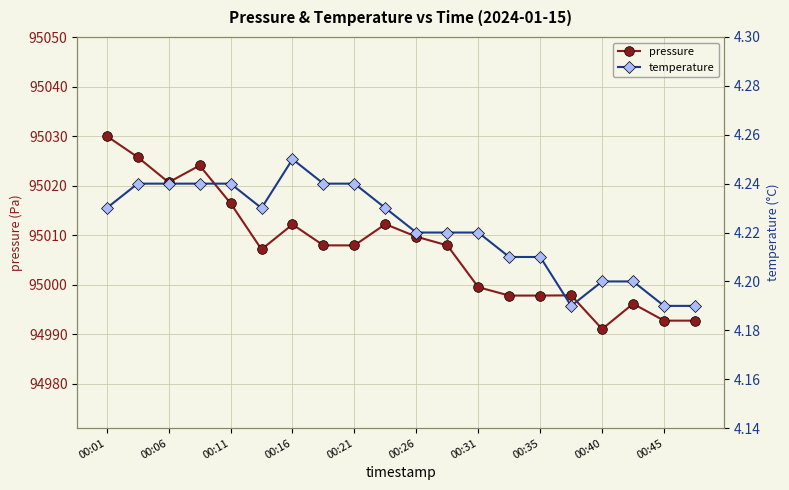

At which label does pressure reach its minimum?

00:40